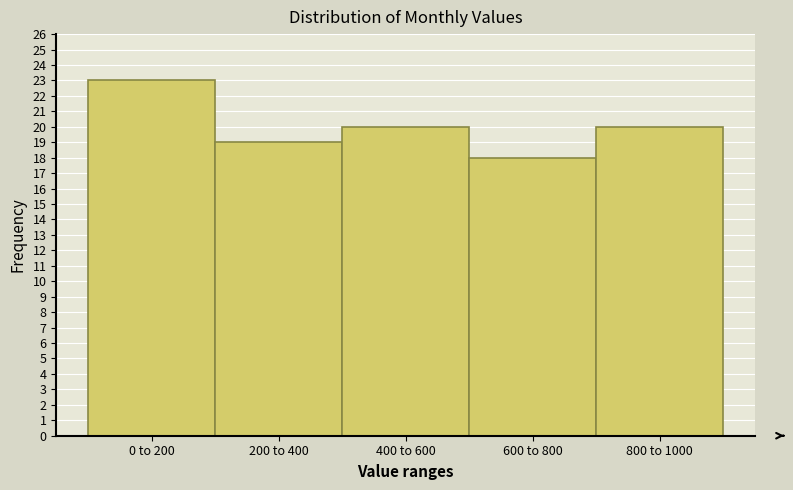

Reading left to right, transcribe all the data shown in this chart.

23	19	20	18	20